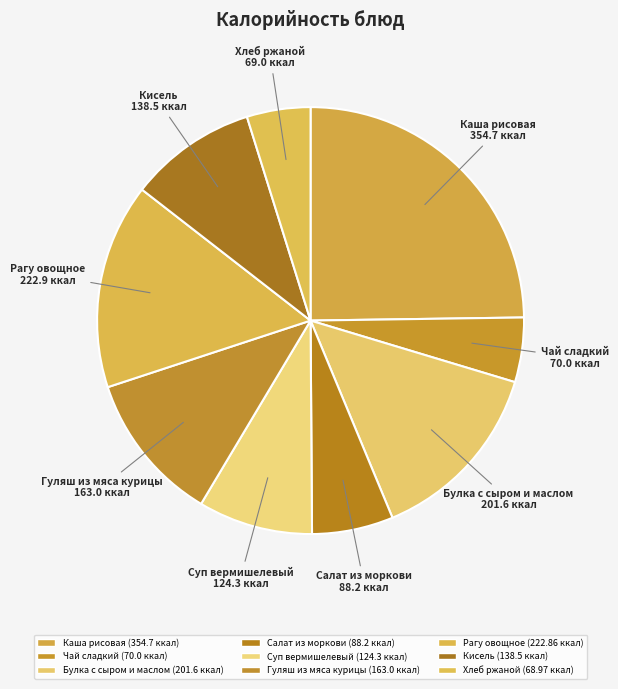

What is the largest slice in the pie chart?

Каша рисовая